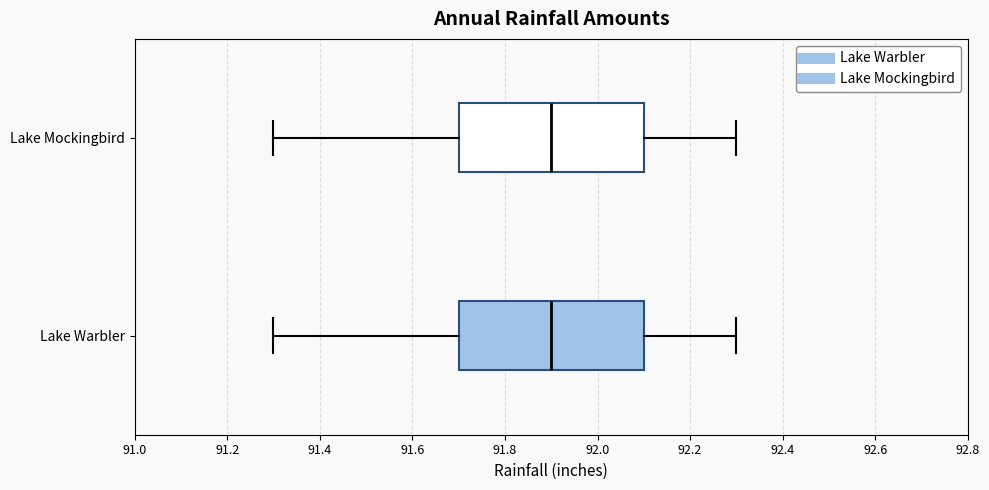

Reading bottom to top, transcribe this box plot: for each box, give where its median line is, the range the box spans, and where its two whiskers end, as read against the x-axis. The values are not printed on the chart, so give them approximately, as read against the axis.

Lake Warbler: median 91.9, box 91.7 to 92.1, whiskers 91.3 to 92.3
Lake Mockingbird: median 91.9, box 91.7 to 92.1, whiskers 91.3 to 92.3